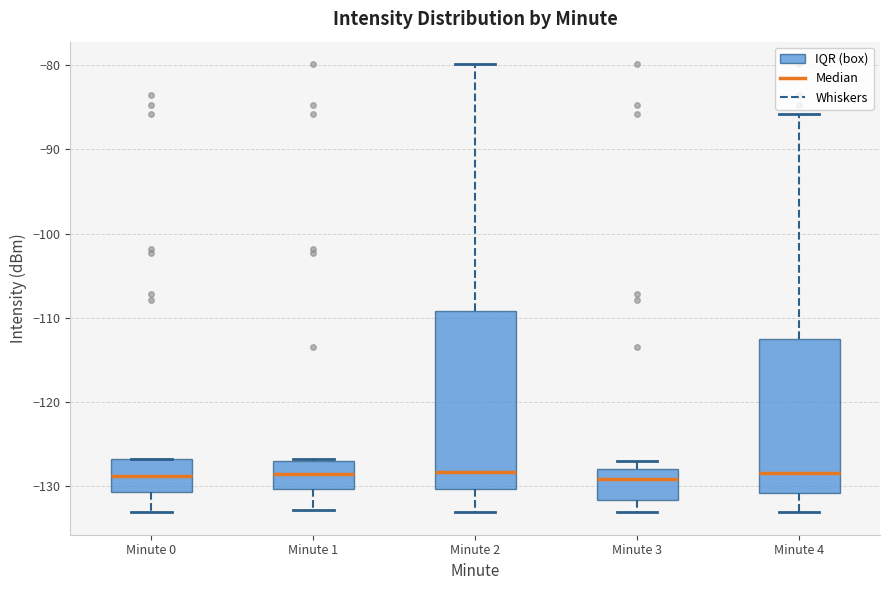

Where is the lower edge of the box for Minute 0 on the y-axis? The values are not printed on the chart, so give them approximately, as read against the axis.

-131